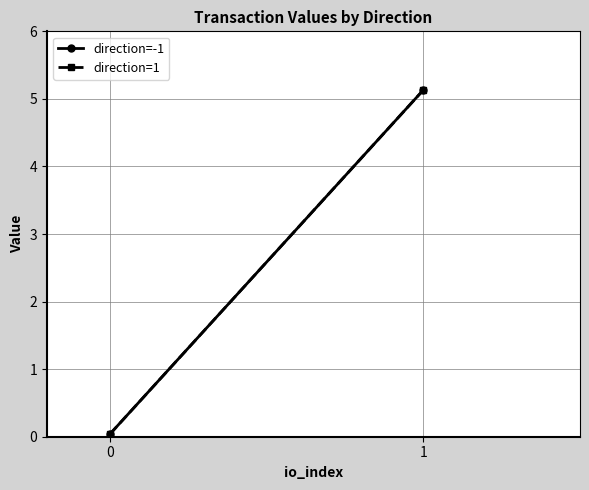

Reading left to right, transcribe all the data shown in this chart.

direction=-1: 0=0.0	1=5.1
direction=1: 0=0.0	1=5.1